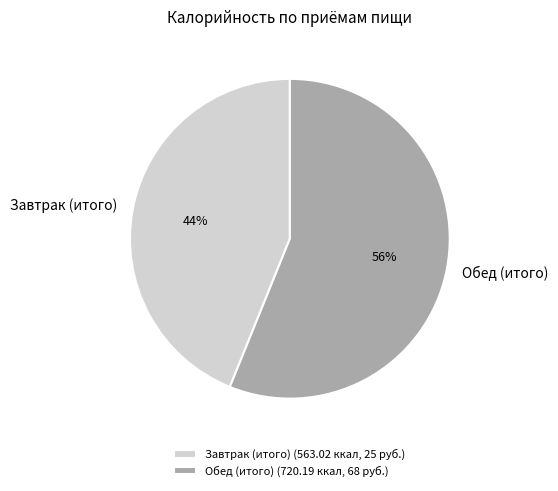

Is there a majority slice in this chart?

Yes